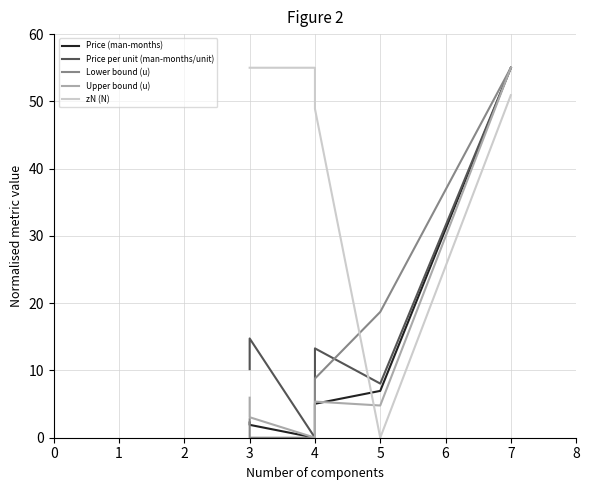

How many lines are shown in the chart?

5